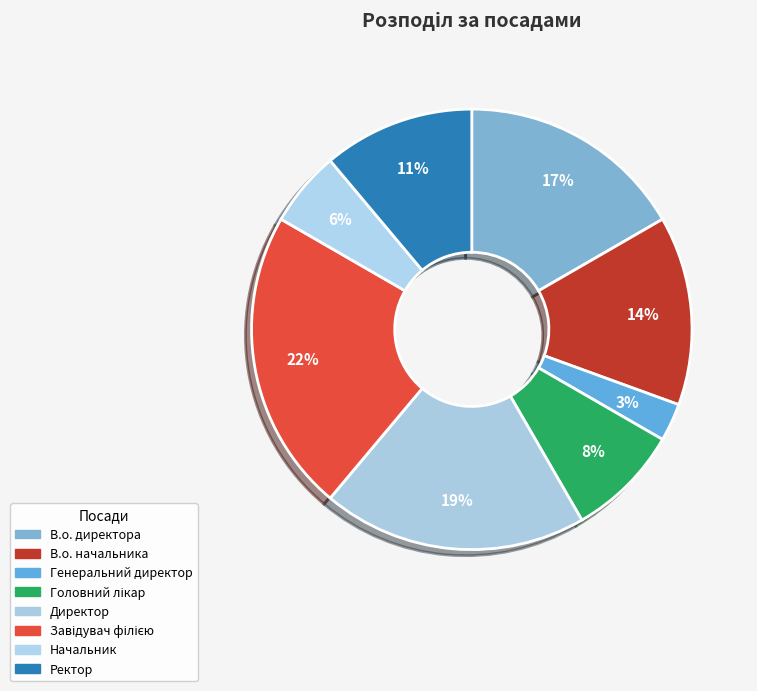

To the nearest percent, what is the difference between the largest and smallest slice percentages?

19%